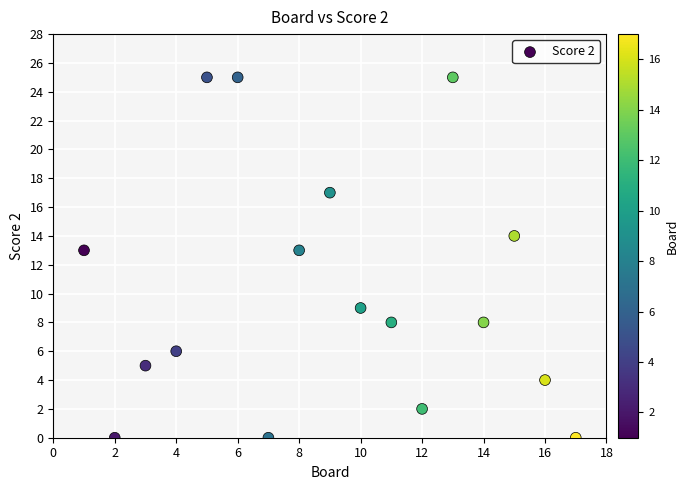

What is the range of X values (max minus min)?

16